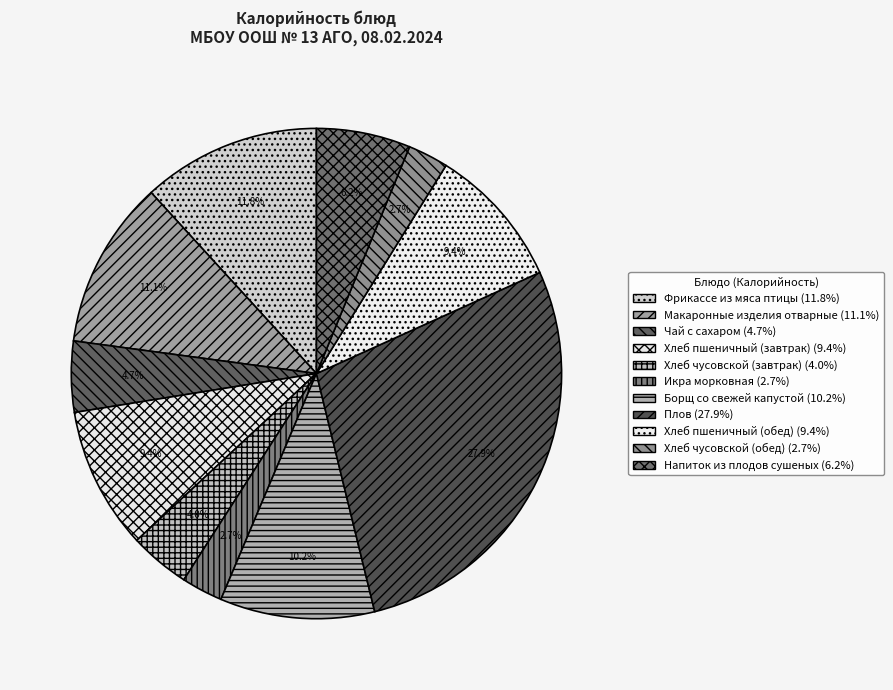

Count the number of slices in the pie.

11